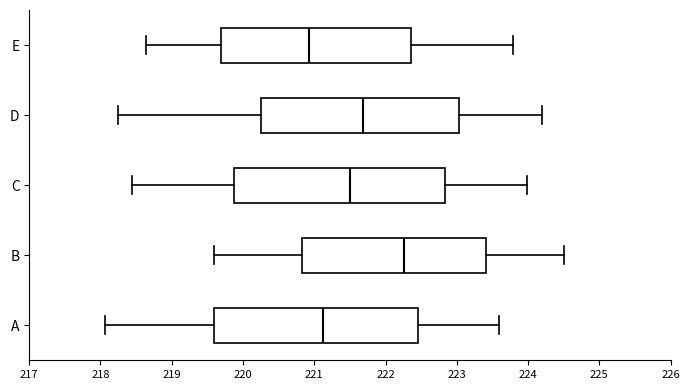

Reading bottom to top, transcribe this box plot: for each box, give where its median line is, the range the box spans, and where its two whiskers end, as read against the x-axis. The values are not printed on the chart, so give them approximately, as read against the axis.

A: median 221.1, box 219.6 to 222.5, whiskers 218.1 to 223.6
B: median 222.3, box 220.8 to 223.4, whiskers 219.6 to 224.5
C: median 221.5, box 219.9 to 222.8, whiskers 218.4 to 224.0
D: median 221.7, box 220.3 to 223.0, whiskers 218.3 to 224.2
E: median 220.9, box 219.7 to 222.4, whiskers 218.6 to 223.8